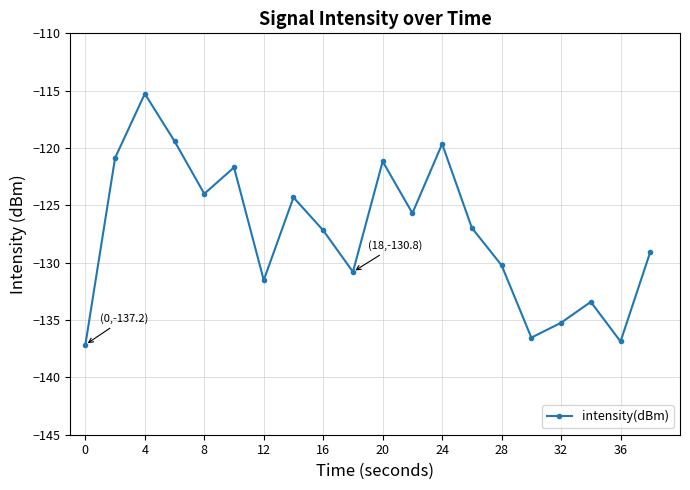

What is the value of the 10th point from the left?

-130.8